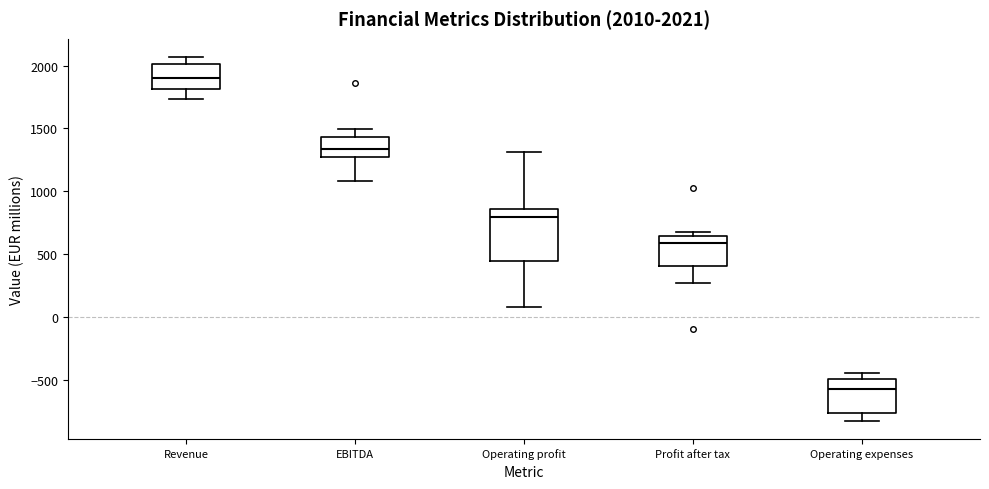

Which box is the tallest, from its lower edge to its upper edge?

Operating profit